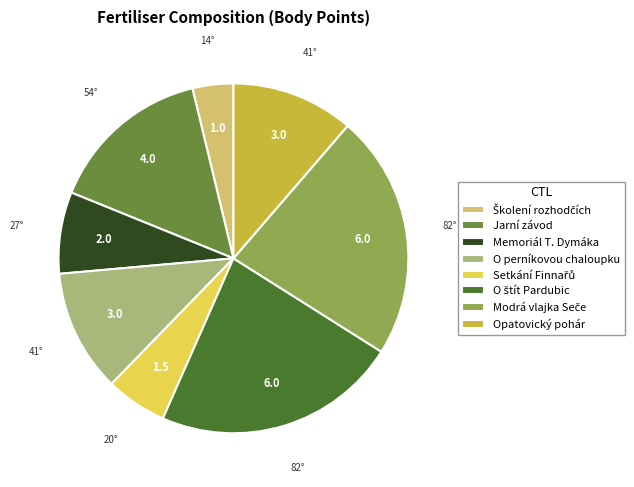

Count the number of slices in the pie.

8